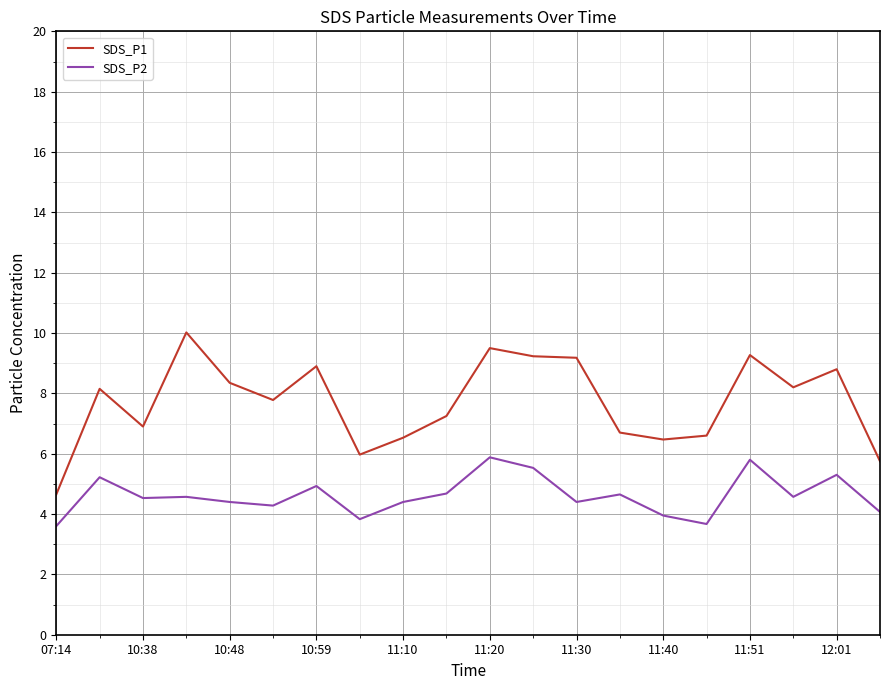

Which series has the widest spread of values?

SDS_P1